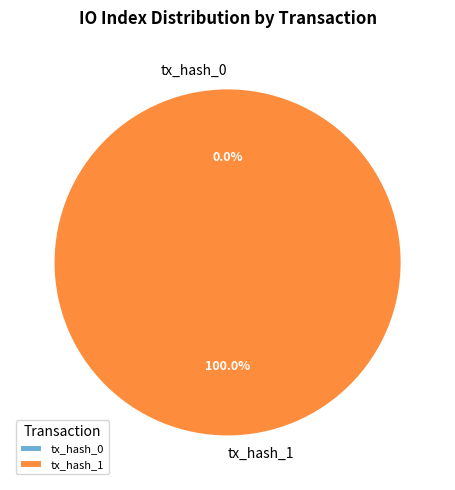

Is it true that tx_hash_0 is 0% of the pie?

True